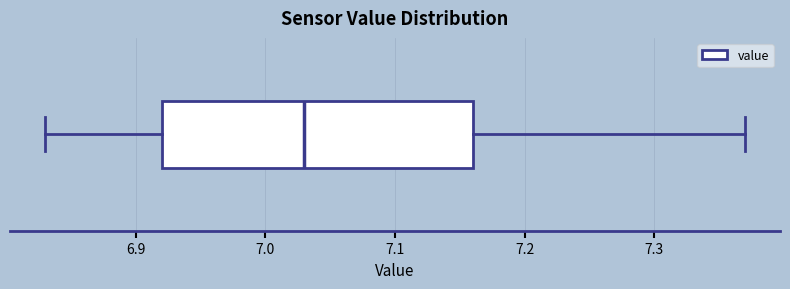

Read this box plot against the x-axis: the position of the median line, the range covered by the box, and the ends of both whiskers. The values are not printed on the chart, so give them approximately, as read against the axis.

median 7.03, box 6.92 to 7.16, whiskers 6.83 to 7.37